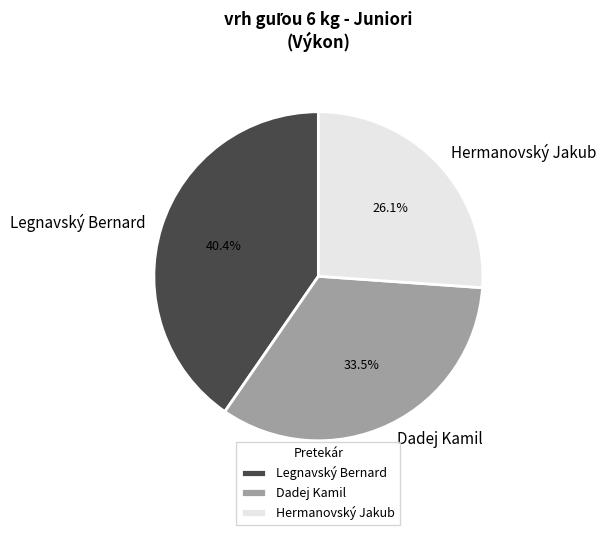

To the nearest percent, what is the difference between the Legnavský Bernard and Dadej Kamil slice percentages?

7%